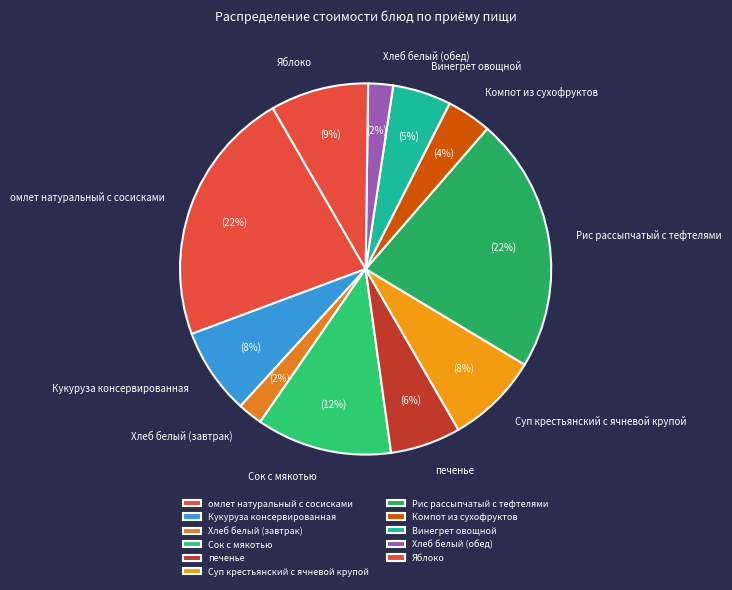

True or false: Рис рассыпчатый с тефтелями accounts for 9% of the total.

False